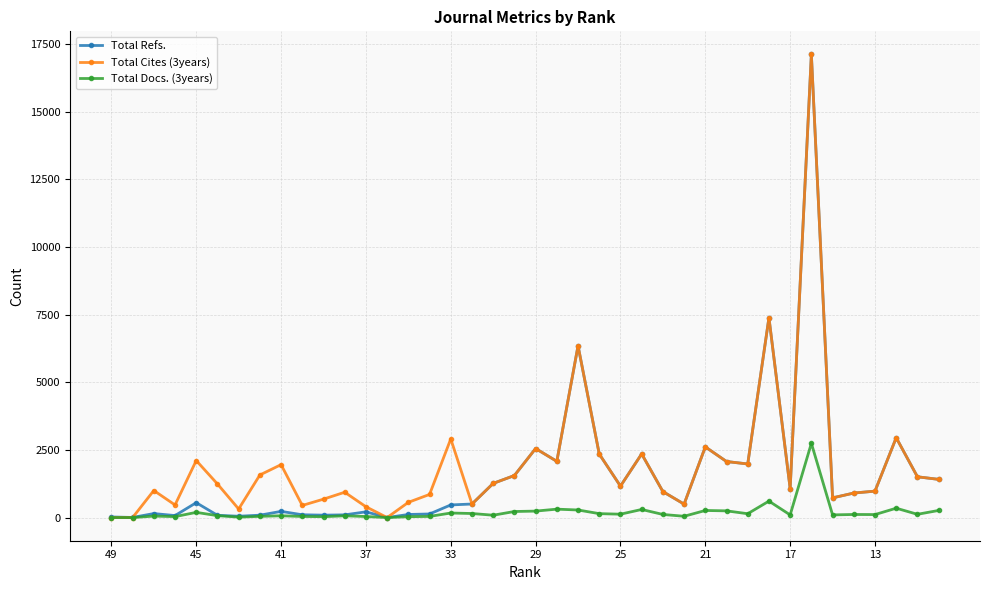

Is the value of Total Docs. (3years) at 49 greater than the value of Total Refs. at 21?

No